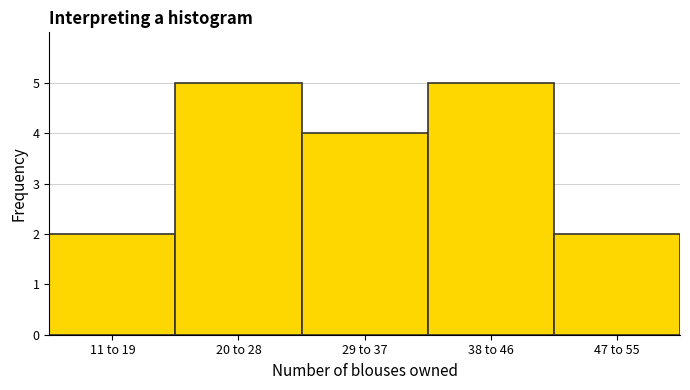

Reading left to right, extract all data points from this chart.

11 to 19=2	20 to 28=5	29 to 37=4	38 to 46=5	47 to 55=2